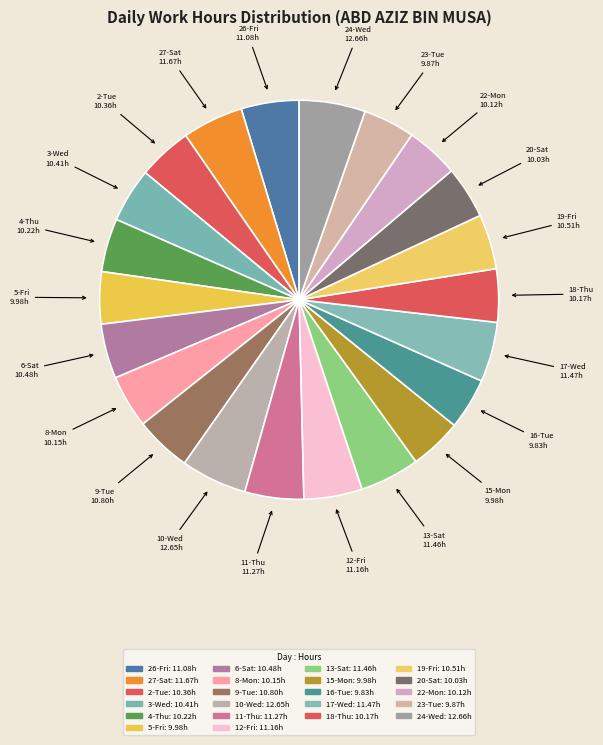

To the nearest percent, what is the average slice percentage?

5%